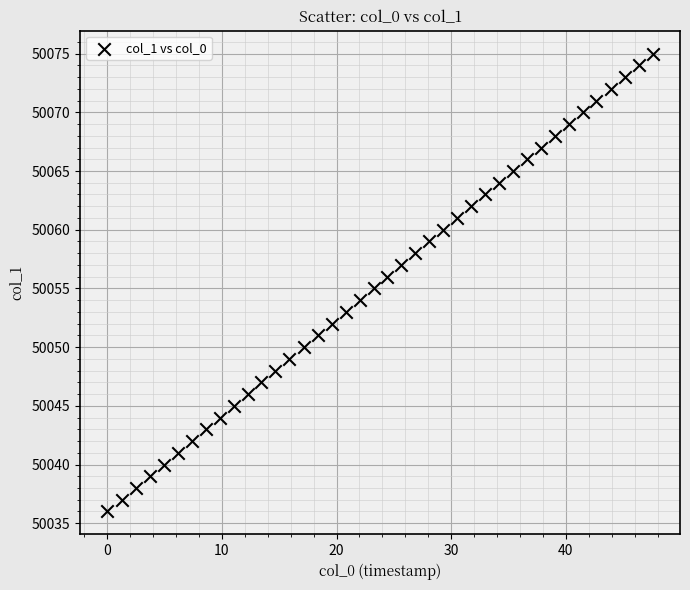

What is the range of Y values (max minus min)?

39